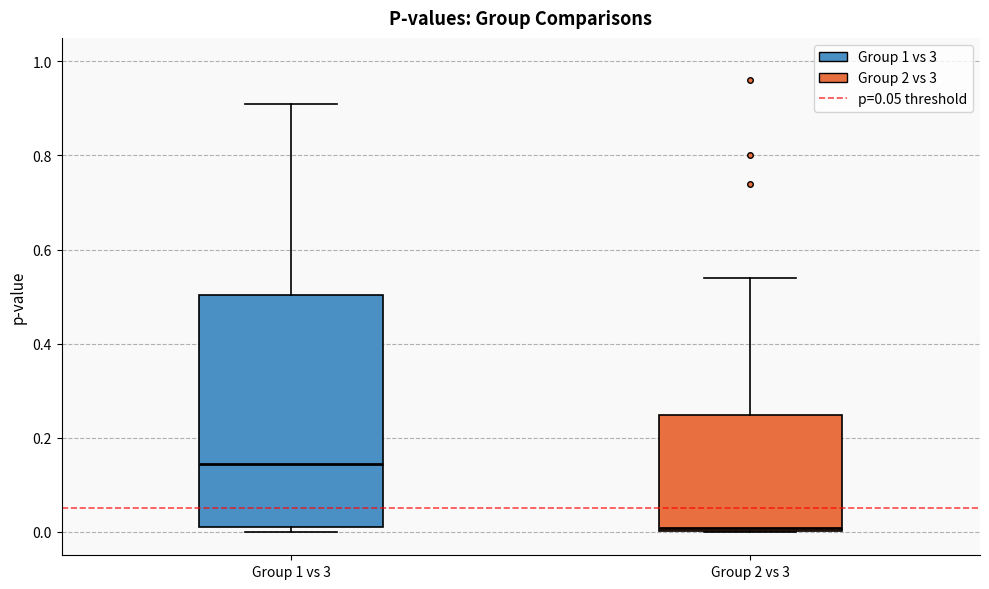

Reading left to right, read every box against the y-axis: the position of its median line, the range the box covers, and the ends of its whiskers. The values are not printed on the chart, so give them approximately, as read against the axis.

Group 1 vs 3: median 0.14, box 0.02 to 0.50, whiskers 0.00 to 0.92
Group 2 vs 3: median 0.00 (just above the box's lower edge), box 0.00 to 0.24, whiskers 0.00 to 0.54